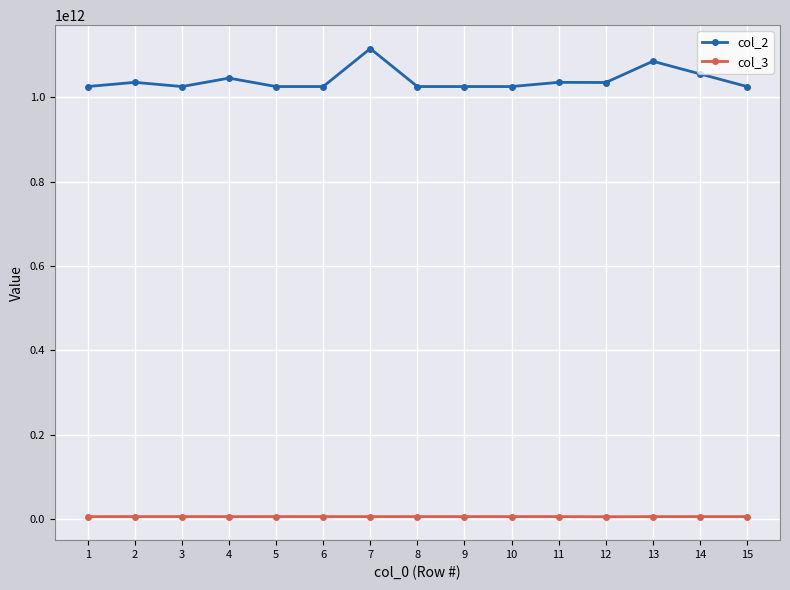

What are all the series names shown in the legend?

col_2, col_3